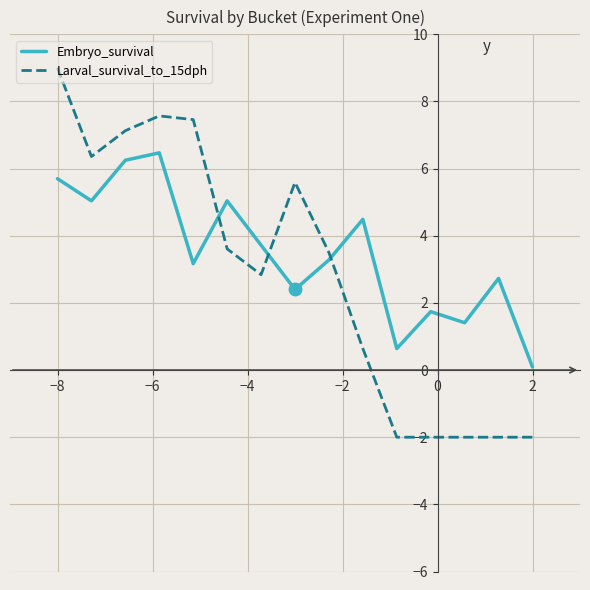

List the series in order of their peak value, highest first.

Larval_survival_to_15dph, Embryo_survival